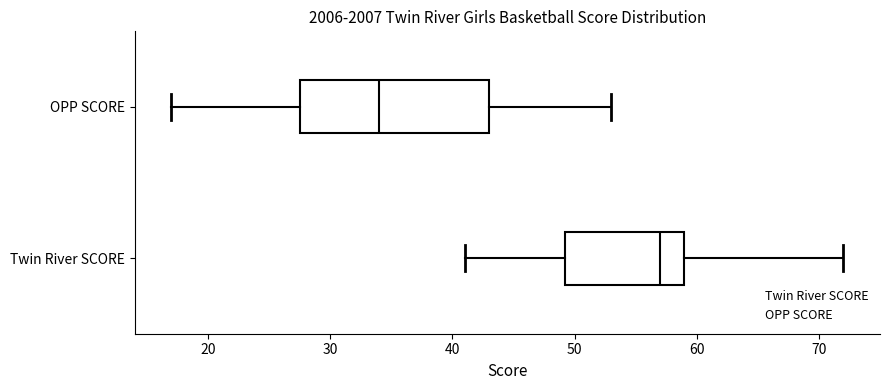

Reading bottom to top, transcribe this box plot: for each box, give where its median line is, the range the box spans, and where its two whiskers end, as read against the x-axis. The values are not printed on the chart, so give them approximately, as read against the axis.

Twin River SCORE: median 57, box 49 to 59, whiskers 41 to 72
OPP SCORE: median 34, box 28 to 43, whiskers 17 to 53